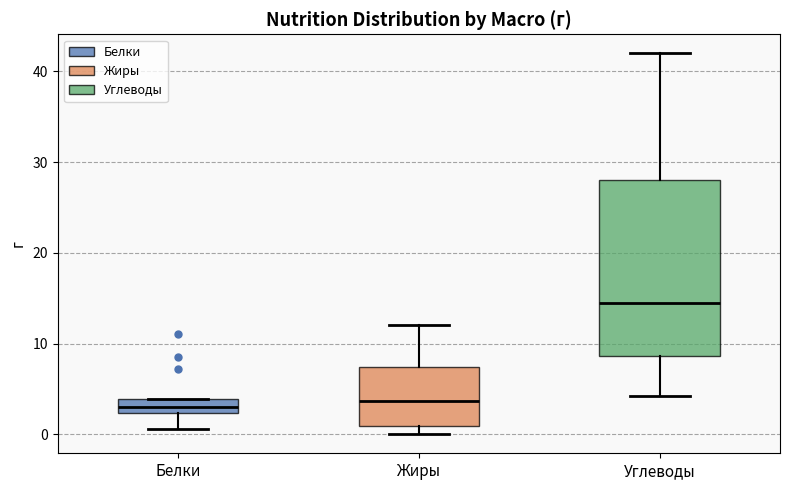

Reading left to right, transcribe this box plot: for each box, give where its median line is, the range the box spans, and where its two whiskers end, as read against the y-axis. The values are not printed on the chart, so give them approximately, as read against the axis.

Белки: median 3, box 2 to 4, whiskers 1 to 4
Жиры: median 4, box 1 to 7, whiskers 0 to 12
Углеводы: median 15, box 9 to 28, whiskers 4 to 42